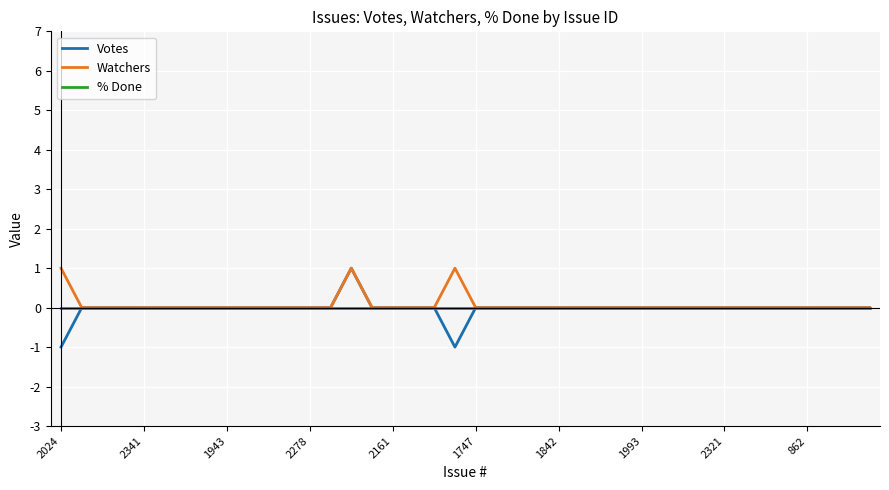

Which series has the widest spread of values?

Votes